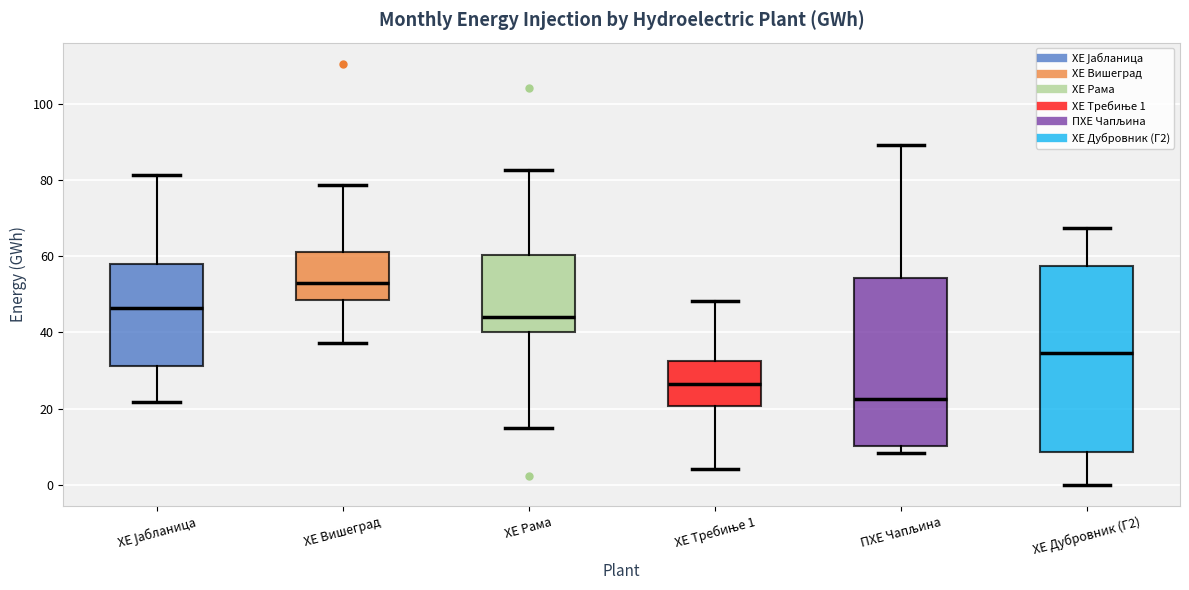

Reading left to right, transcribe this box plot: for each box, give where its median line is, the range the box spans, and where its two whiskers end, as read against the y-axis. The values are not printed on the chart, so give them approximately, as read against the axis.

ХЕ Јабланица: median 46, box 32 to 58, whiskers 22 to 82
ХЕ Вишеград: median 52, box 48 to 60, whiskers 38 to 78
ХЕ Рама: median 44, box 40 to 60, whiskers 14 to 82
ХЕ Требиње 1: median 26, box 20 to 32, whiskers 4 to 48
ПХЕ Чапљина: median 22, box 10 to 54, whiskers 8 to 90
ХЕ Дубровник (Г2): median 34, box 8 to 58, whiskers 0 to 68